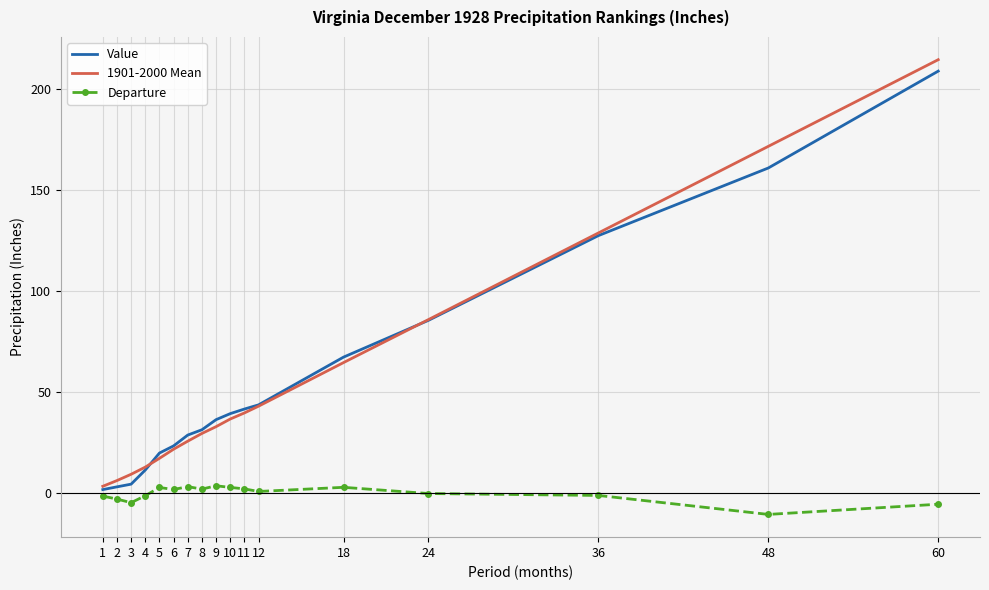

What is the difference between the second highest and second lowest values in the 1901-2000 Mean series?

165.7